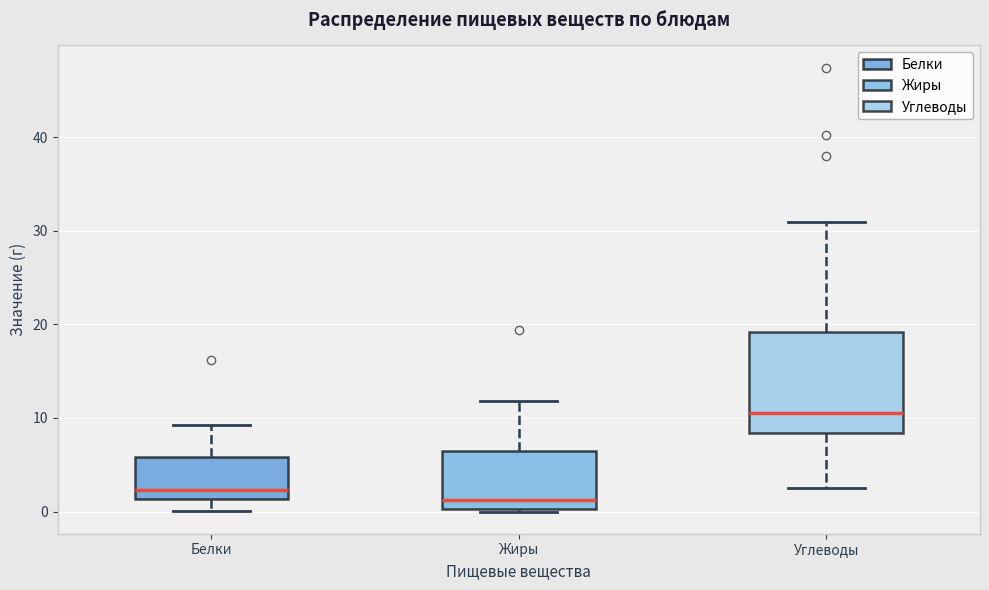

Where does the upper whisker of the box for Углеводы end on the y-axis? The values are not printed on the chart, so give them approximately, as read against the axis.

31